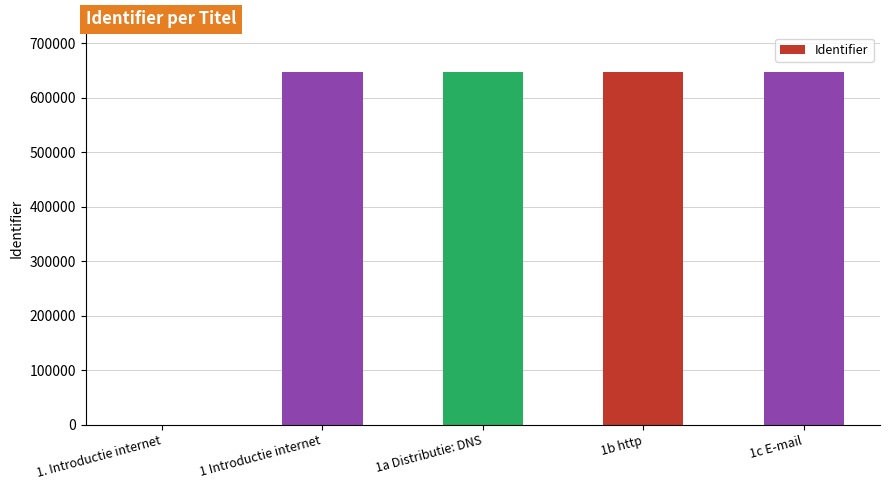

What is the maximum value shown in the chart?

647809